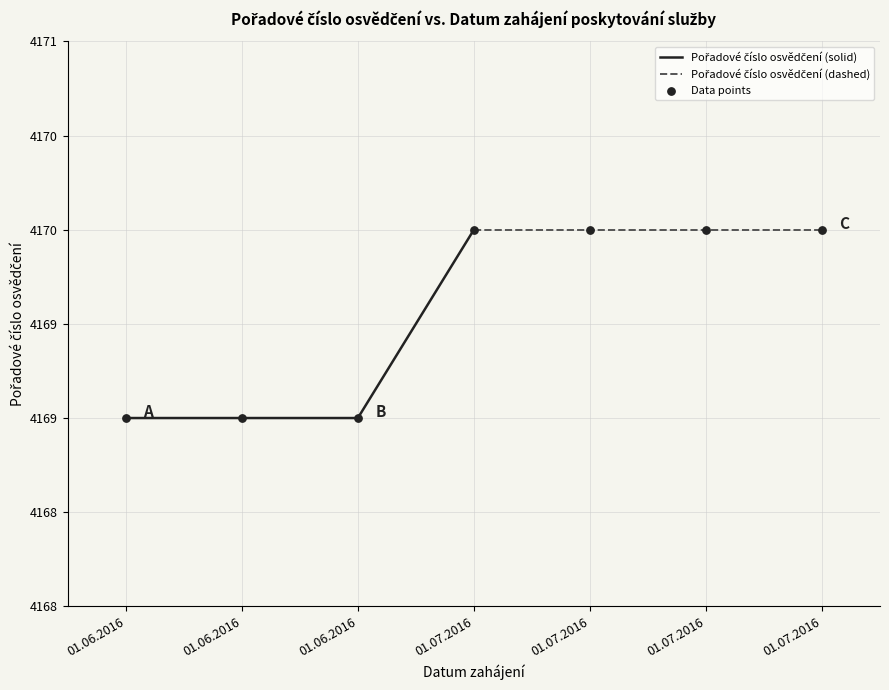

Which has a higher value, 01.07.2016 or 01.06.2016?

01.07.2016